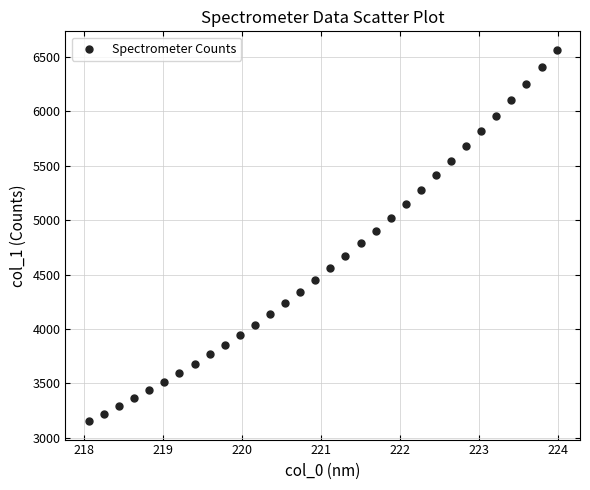

What is the range of X values (max minus min)?

5.9